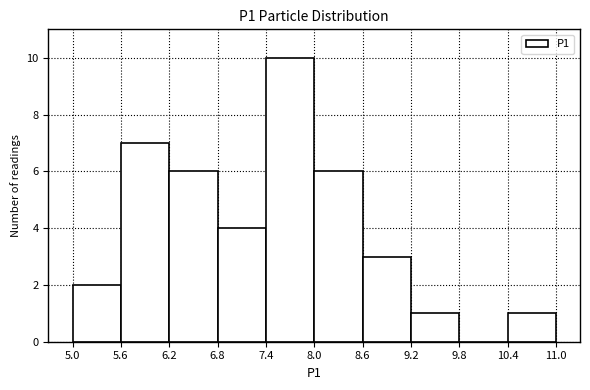

Over which range of the x-axis is the bar tallest?

7.4 to 8.0